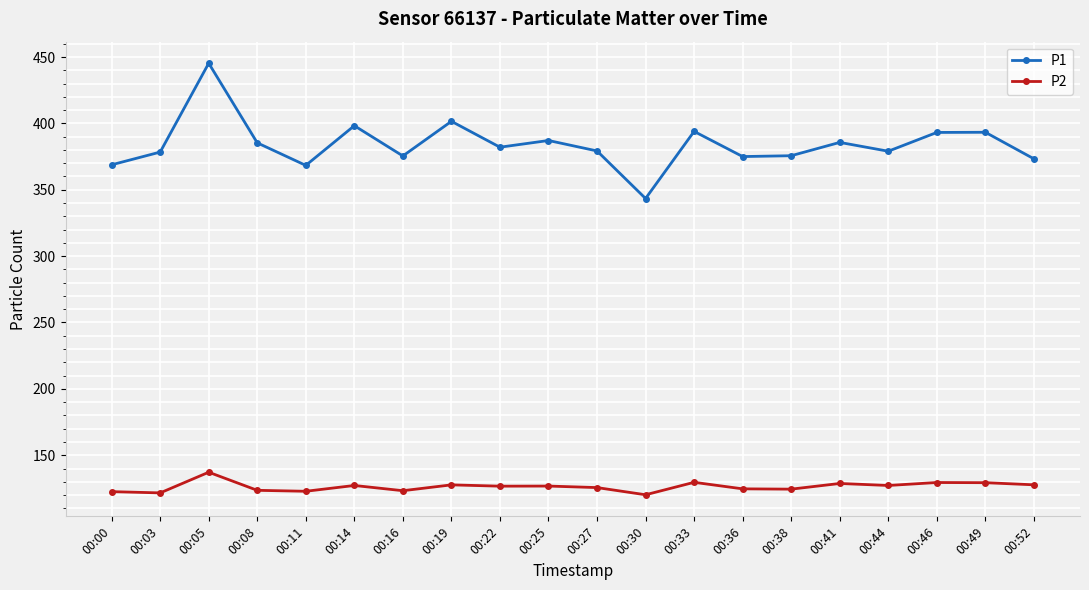

What value does the P1 series have at 00:44?

379.0